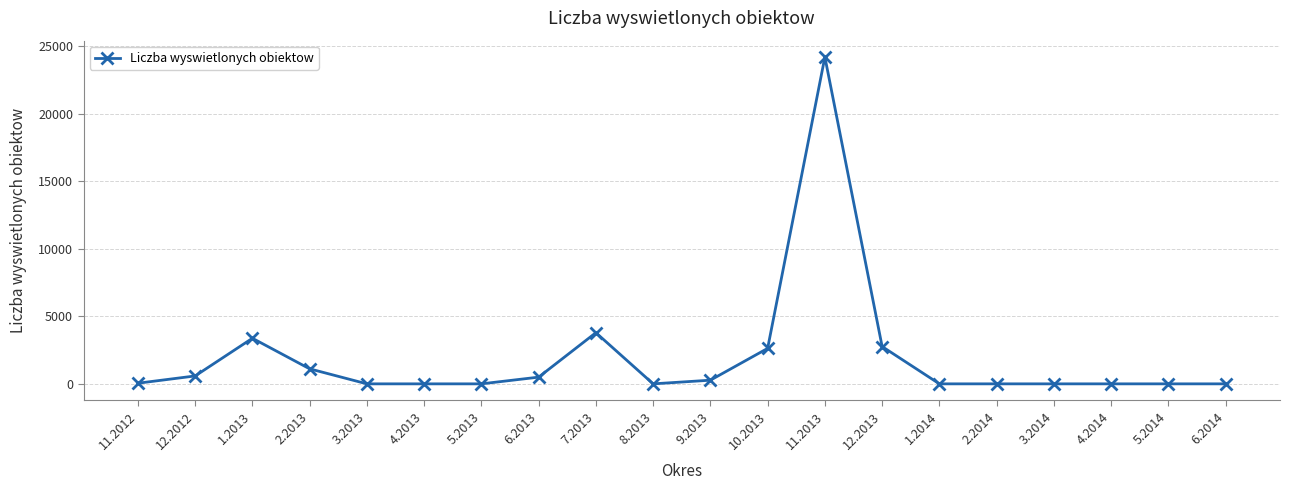

True or false: the data has more than 2 interior local peaks.

True